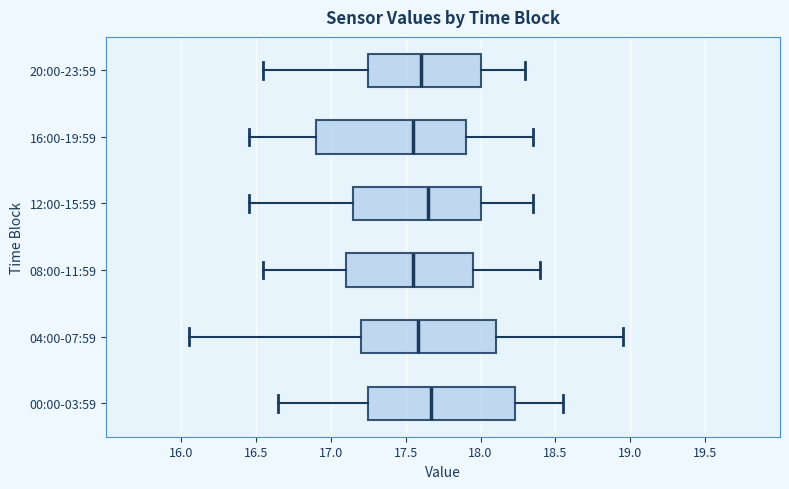

Reading bottom to top, transcribe this box plot: for each box, give where its median line is, the range the box spans, and where its two whiskers end, as read against the x-axis. The values are not printed on the chart, so give them approximately, as read against the axis.

00:00-03:59: median 17.65, box 17.25 to 18.25, whiskers 16.65 to 18.55
04:00-07:59: median 17.60, box 17.20 to 18.10, whiskers 16.05 to 18.95
08:00-11:59: median 17.55, box 17.10 to 17.95, whiskers 16.55 to 18.40
12:00-15:59: median 17.65, box 17.15 to 18.00, whiskers 16.45 to 18.35
16:00-19:59: median 17.55, box 16.90 to 17.90, whiskers 16.45 to 18.35
20:00-23:59: median 17.60, box 17.25 to 18.00, whiskers 16.55 to 18.30